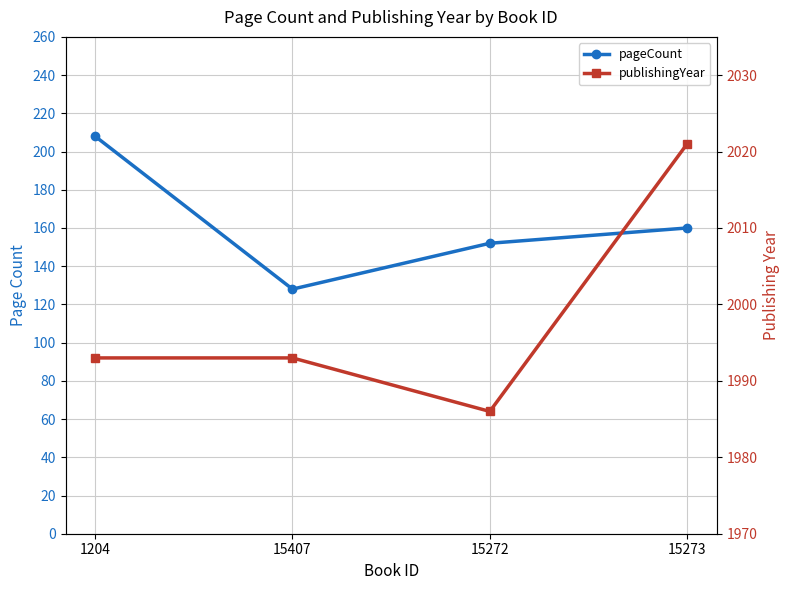

Reading left to right, list all the values displayed in this chart.

pageCount: 208	128	152	160
publishingYear: 1993	1993	1986	2021